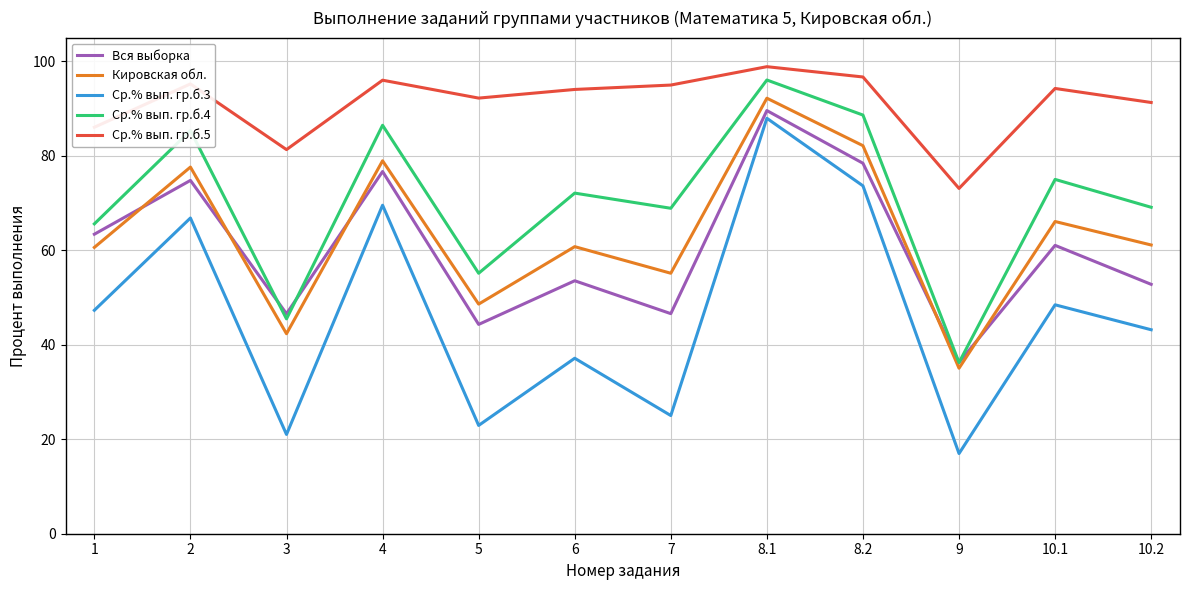

What position from the left is 10.2?

12